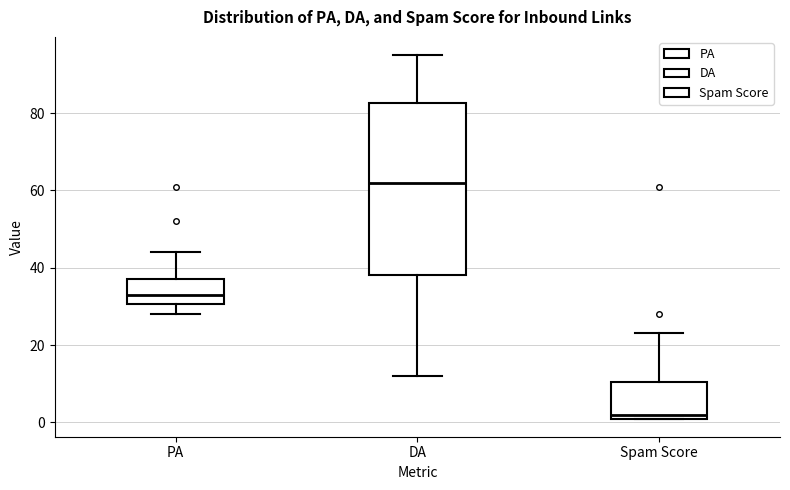

Reading left to right, transcribe this box plot: for each box, give where its median line is, the range the box spans, and where its two whiskers end, as read against the y-axis. The values are not printed on the chart, so give them approximately, as read against the axis.

PA: median 34, box 30 to 38, whiskers 28 to 44
DA: median 62, box 38 to 82, whiskers 12 to 96
Spam Score: median 2 (just above the box's lower edge), box 2 to 10, whiskers 2 to 24